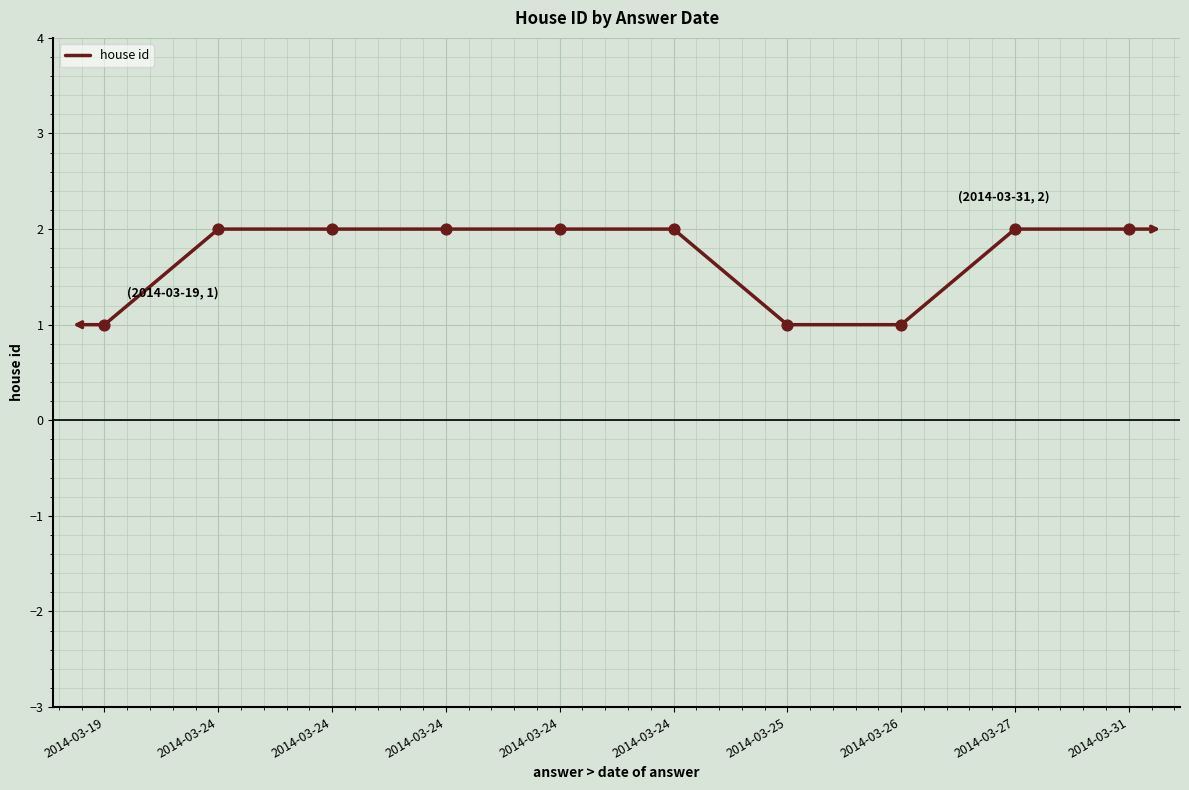

What is the change in value from 2014-03-19 to 2014-03-24?

+1